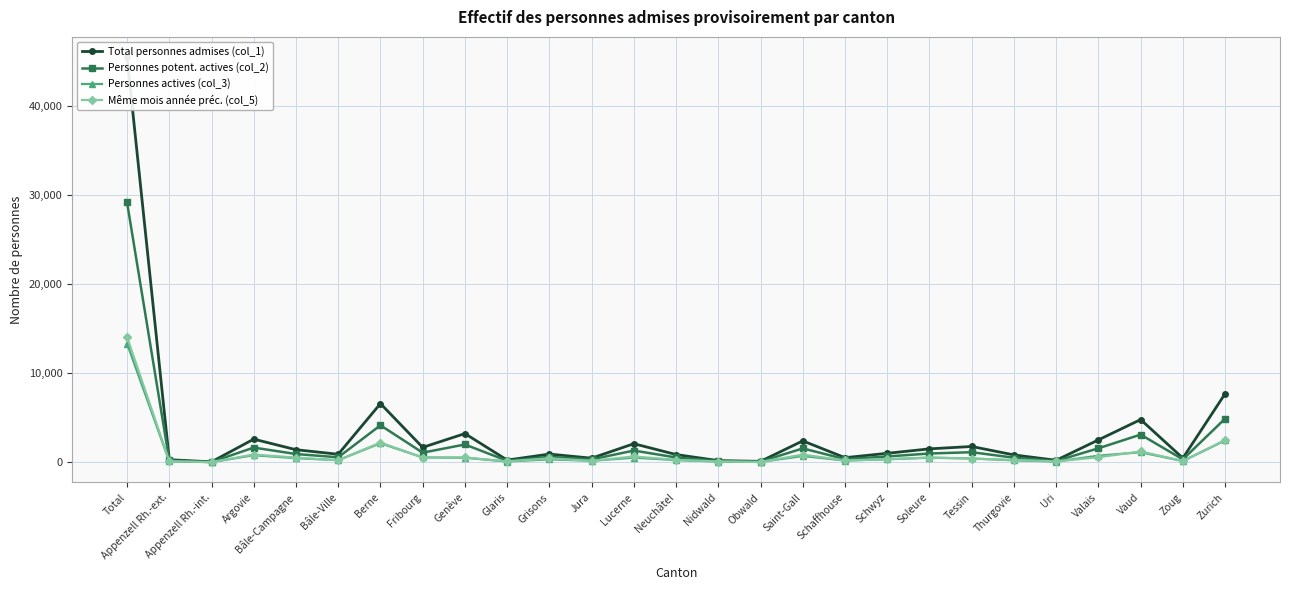

How many categories are shown in the chart?

27